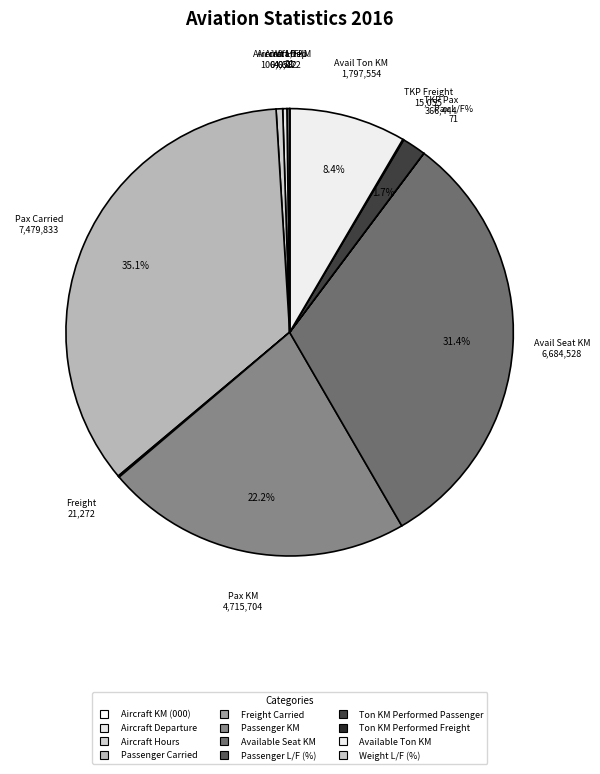

Which slice is the smallest?

Weight L/F (%)